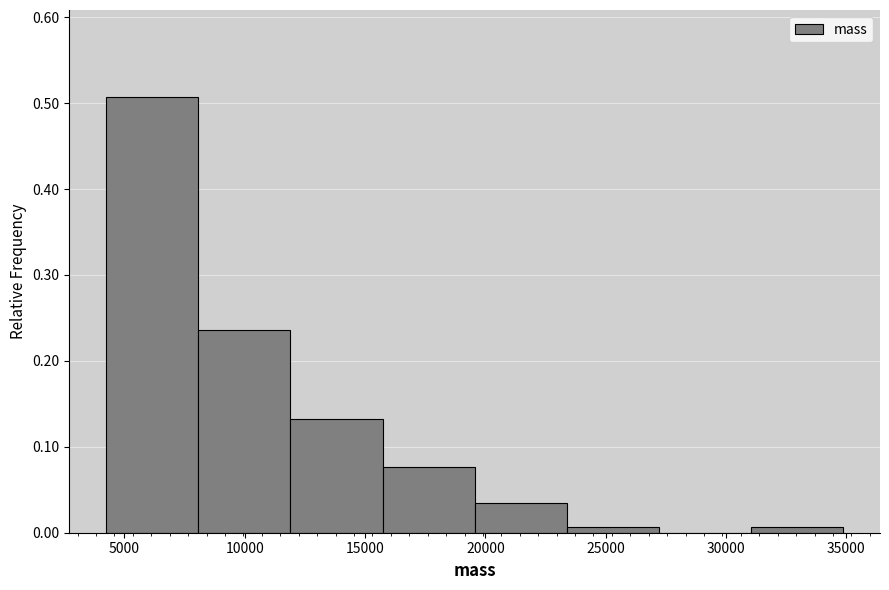

What is the height of the bar covering 4500 to 8000 on the x-axis? Neither the bar edges nor the heights are printed on the chart, so give them approximately, as read against the axes.

0.51